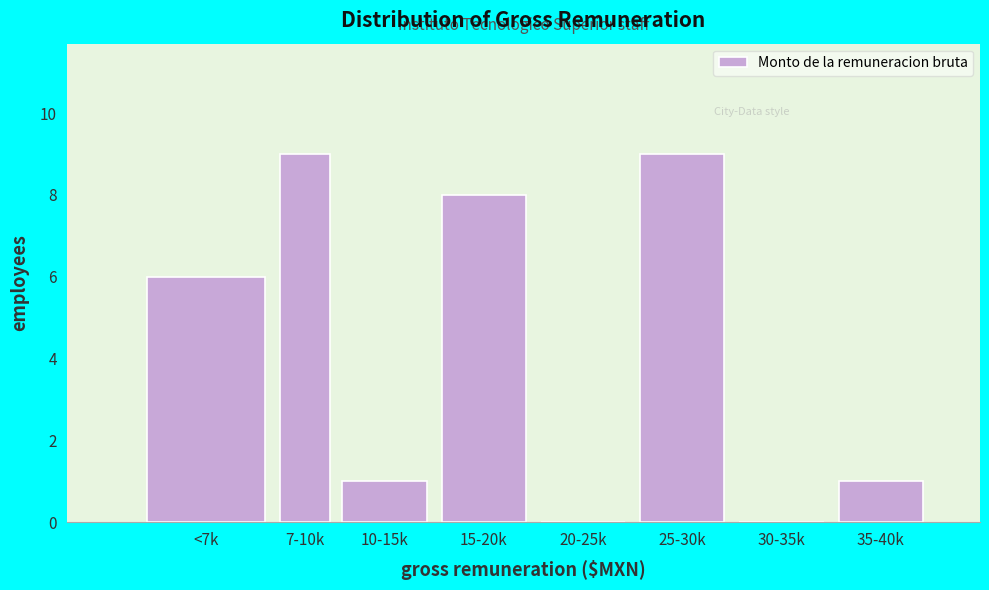

Reading left to right, transcribe all the data shown in this chart.

<7k=6	7-10k=9	10-15k=1	15-20k=8	20-25k=0	25-30k=9	30-35k=0	35-40k=1